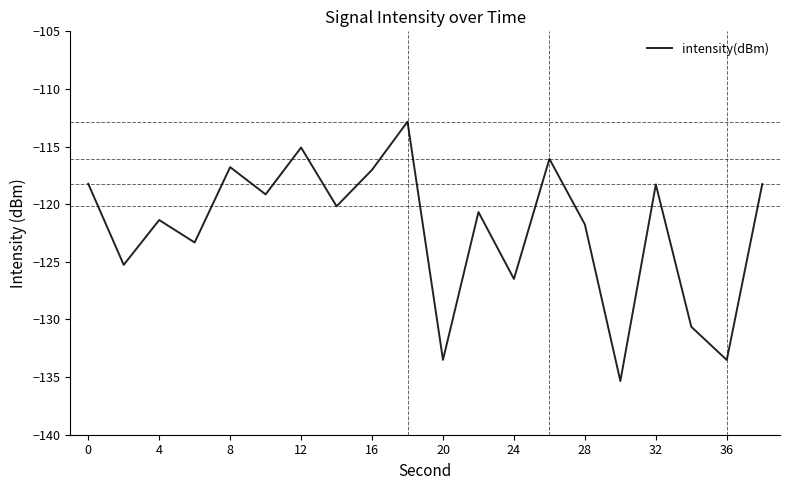

What is the minimum value shown in the chart?

-135.3